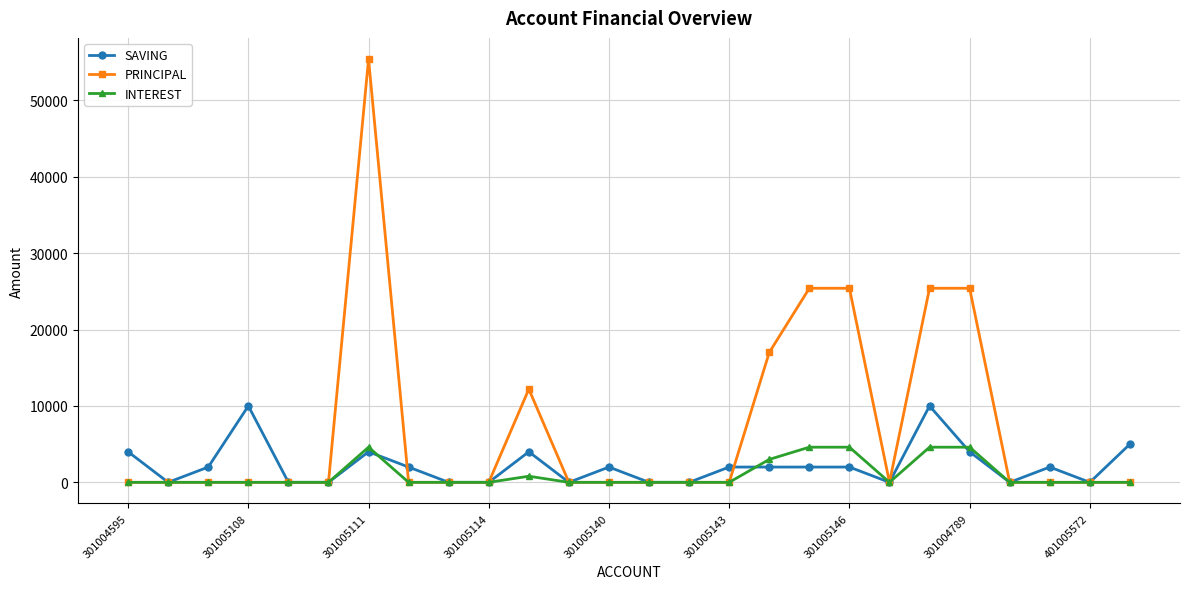

At how many categories does at least one series exceed 5642?

8